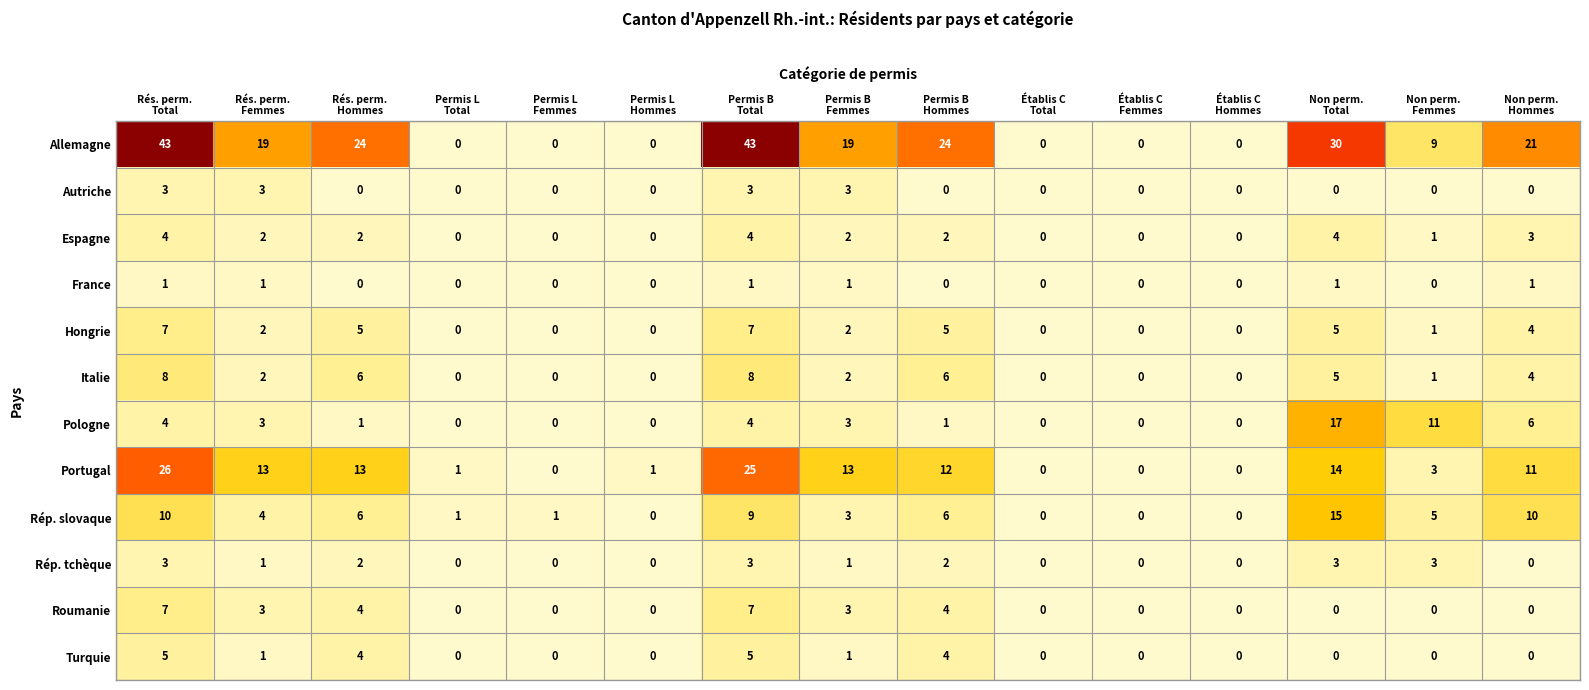

What is the sum of all Rép. slovaque values?

70